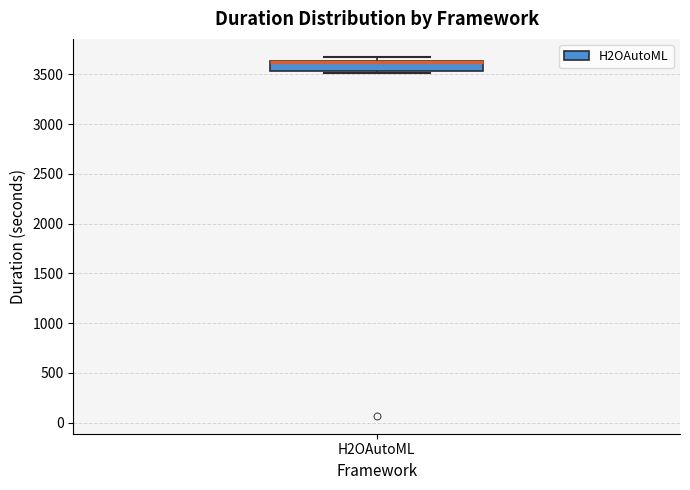

Read this box plot against the y-axis: the position of the median line, the range covered by the box, and the ends of both whiskers. The values are not printed on the chart, so give them approximately, as read against the axis.

median 3600, box 3550 to 3650, whiskers 3500 to 3700